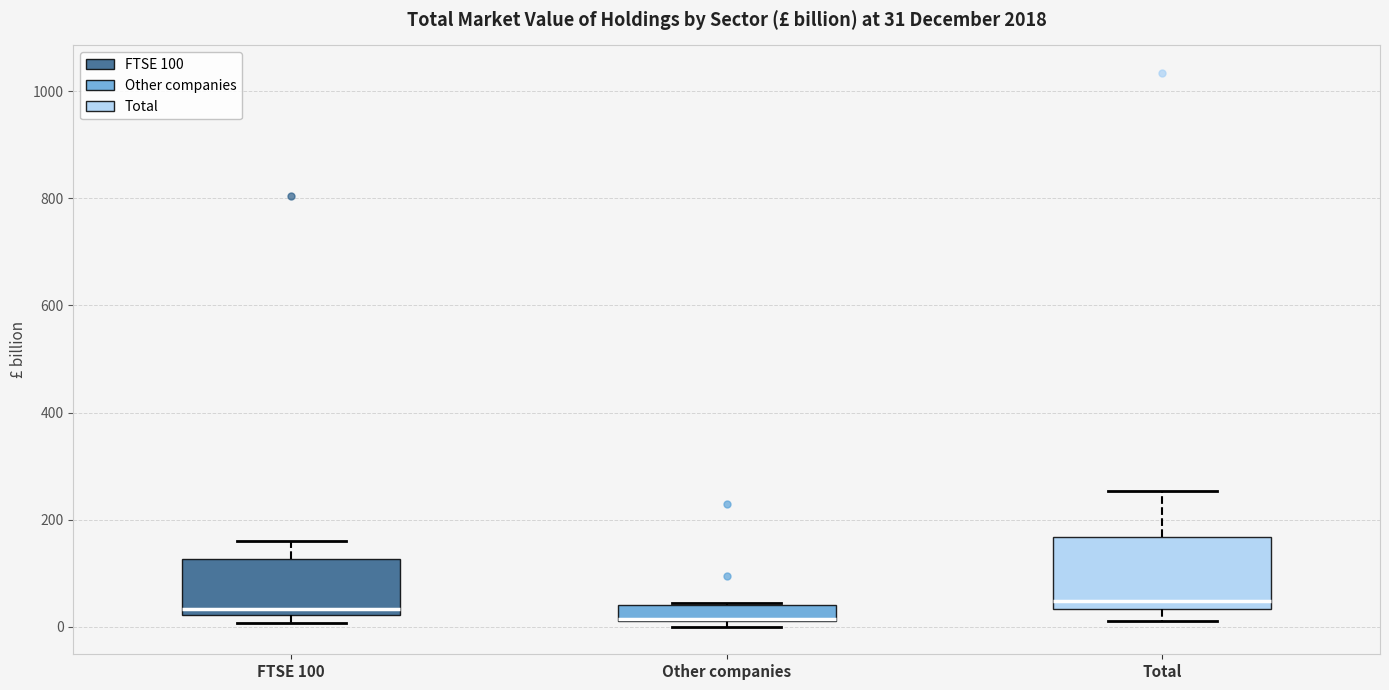

Which box is the tallest, from its lower edge to its upper edge?

Total